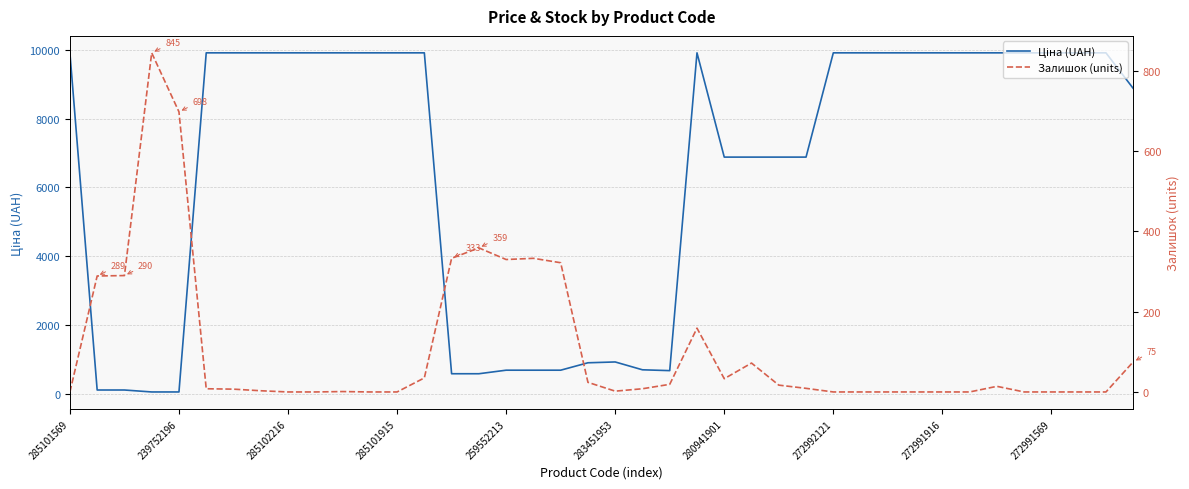

What is the difference between the maximum and second lowest values in the Залишок (units) series?

845.0